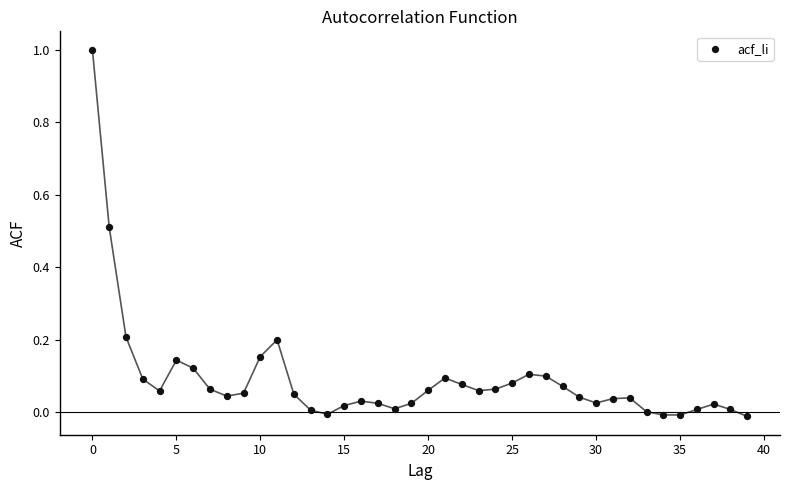

What is the range of Y values (max minus min)?

1.0